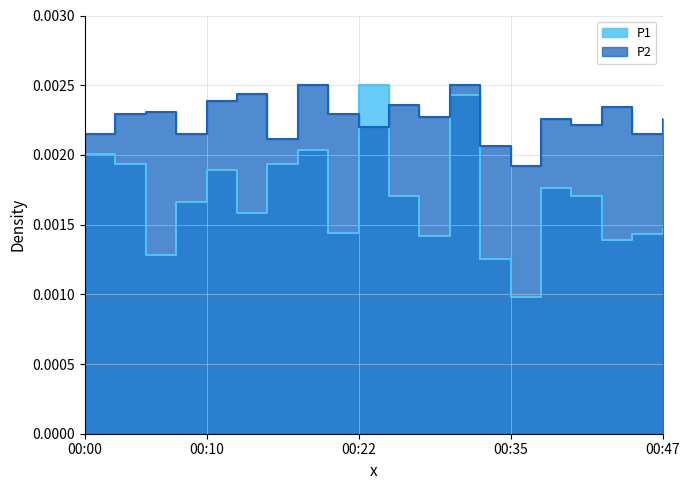

At which category is the sum across all series the highest?

00:30